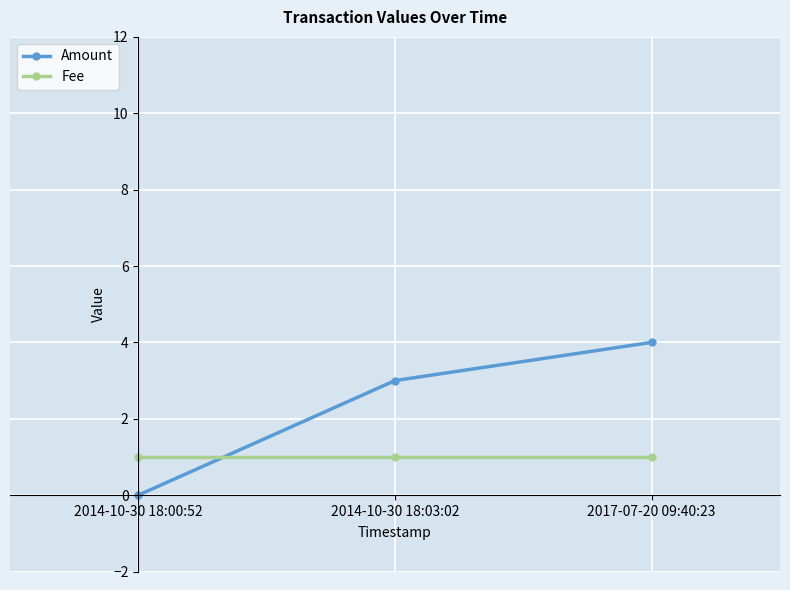

Which category has the highest value across all series?

2017-07-20 09:40:23